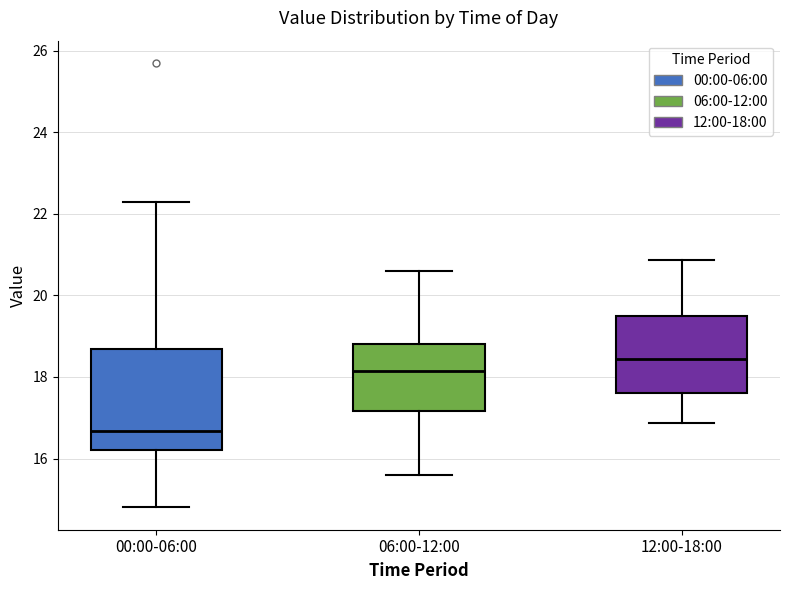

Comparing the boxes themselves (not the whiskers), which one is the tallest?

00:00-06:00